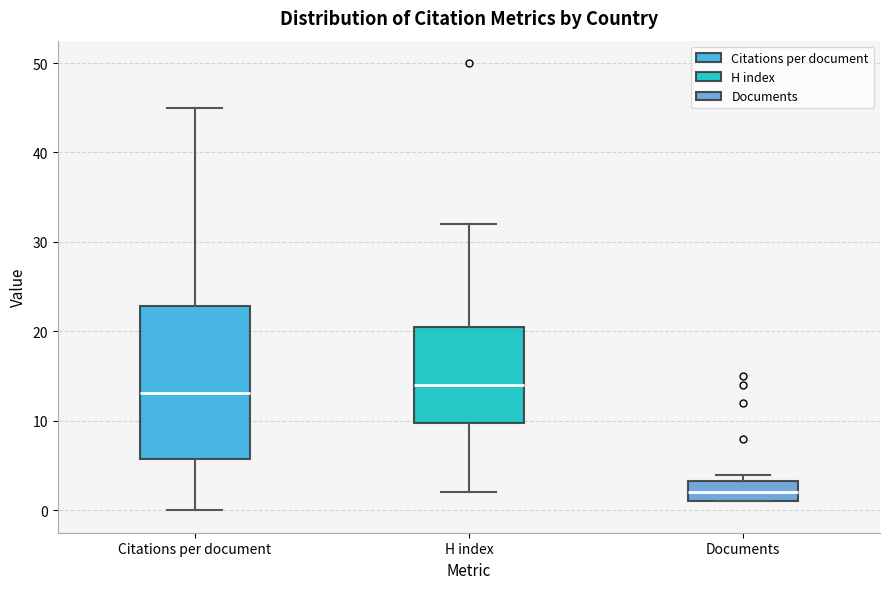

Reading left to right, read every box against the y-axis: the position of its median line, the range the box covers, and the ends of its whiskers. The values are not printed on the chart, so give them approximately, as read against the axis.

Citations per document: median 13, box 6 to 23, whiskers 0 to 45
H index: median 14, box 10 to 21, whiskers 2 to 32
Documents: median 2, box 1 to 3, whiskers 1 to 4